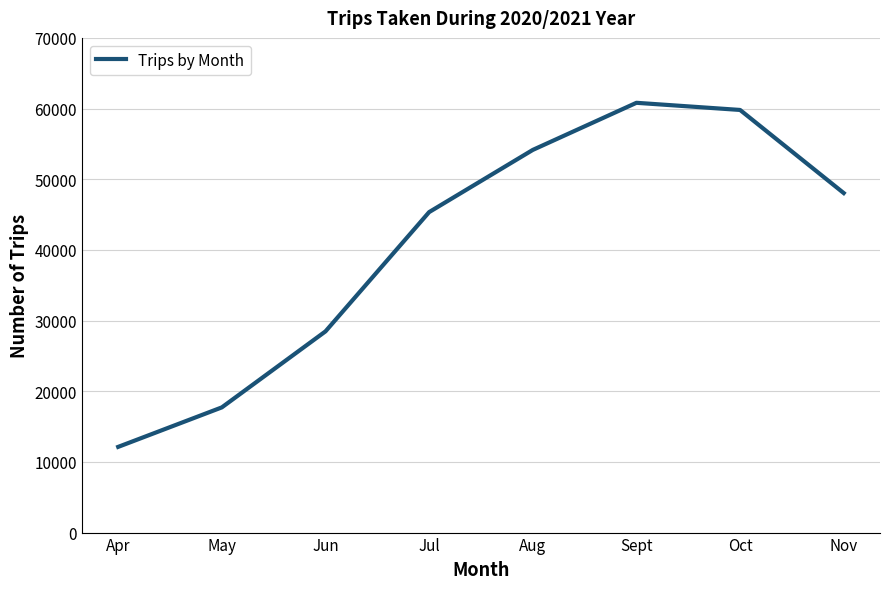

At which category does the data reach its first local peak?

Sept